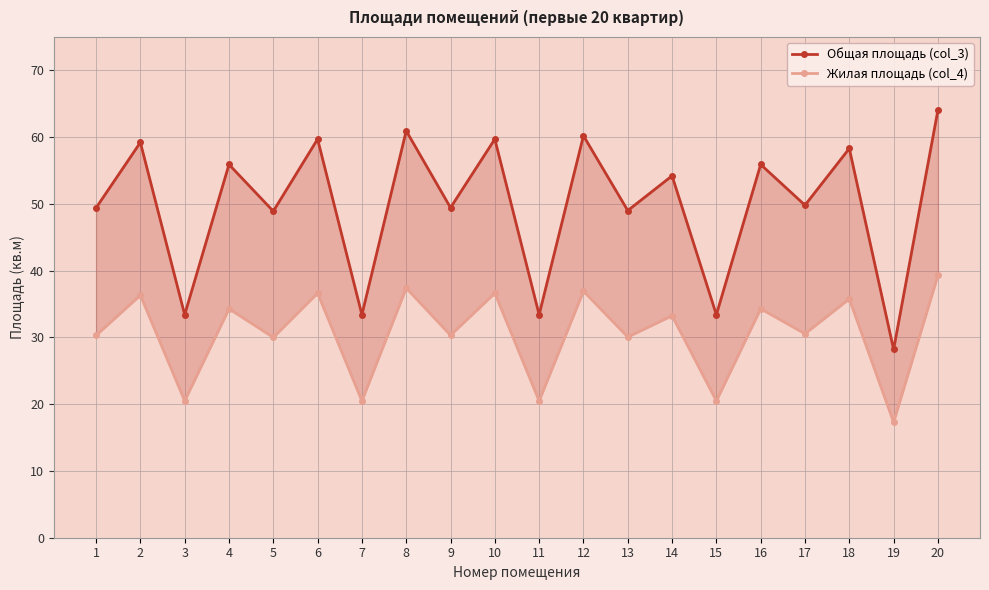

What value does the Общая площадь (col_3) series have at 9?

49.4